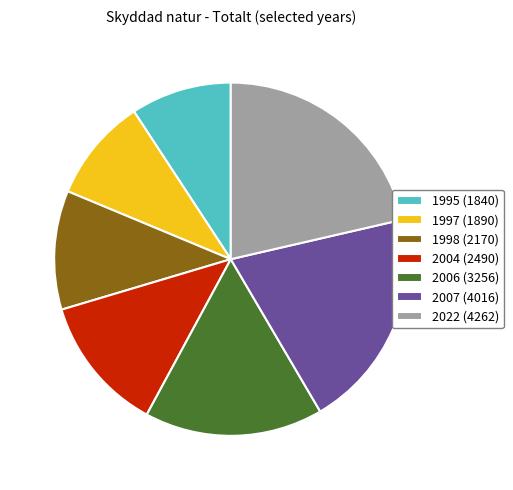

Combined, do 1997 (1890) and 1998 (2170) account for over 50%?

No